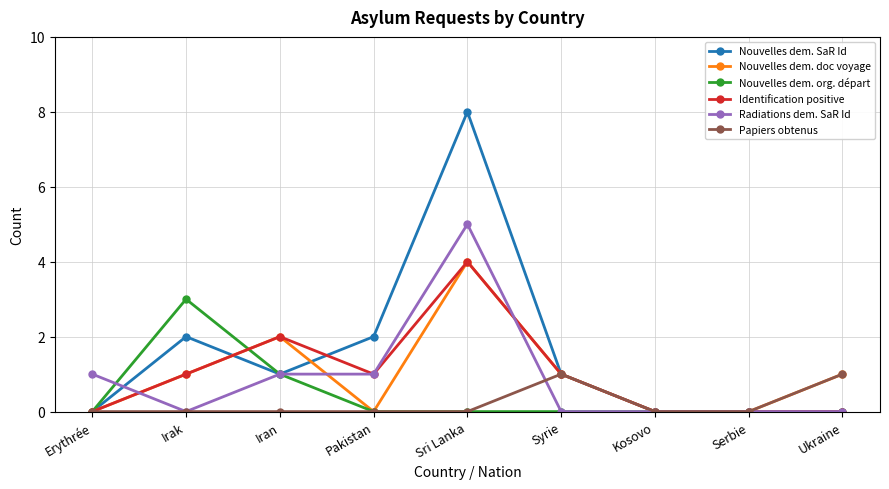

Does the chart display data point markers on the line(s)?

Yes